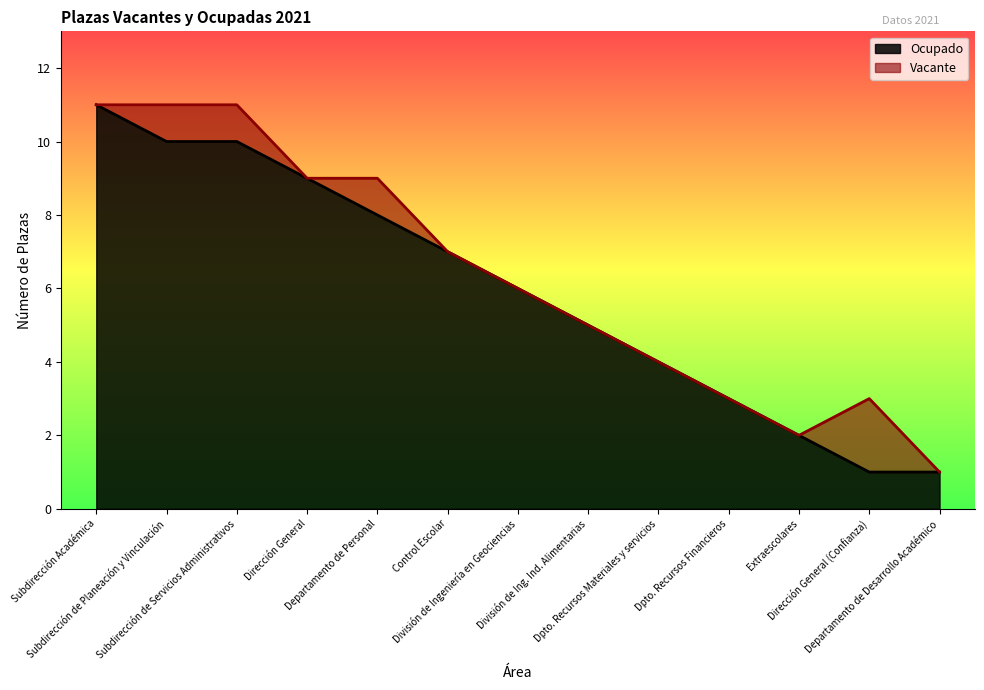

What is the smallest value displayed?

1